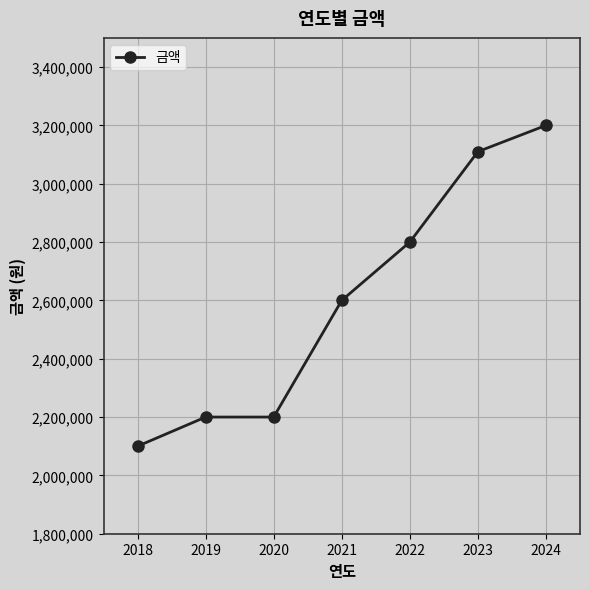

Read the value at 2018, to the nearest 50.

2100000